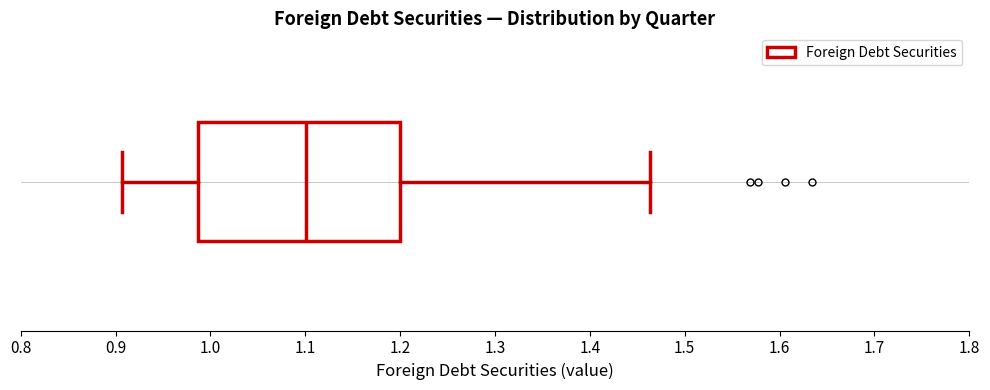

Read this box plot against the x-axis: the position of the median line, the range covered by the box, and the ends of both whiskers. The values are not printed on the chart, so give them approximately, as read against the axis.

median 1.10, box 0.99 to 1.20, whiskers 0.91 to 1.46